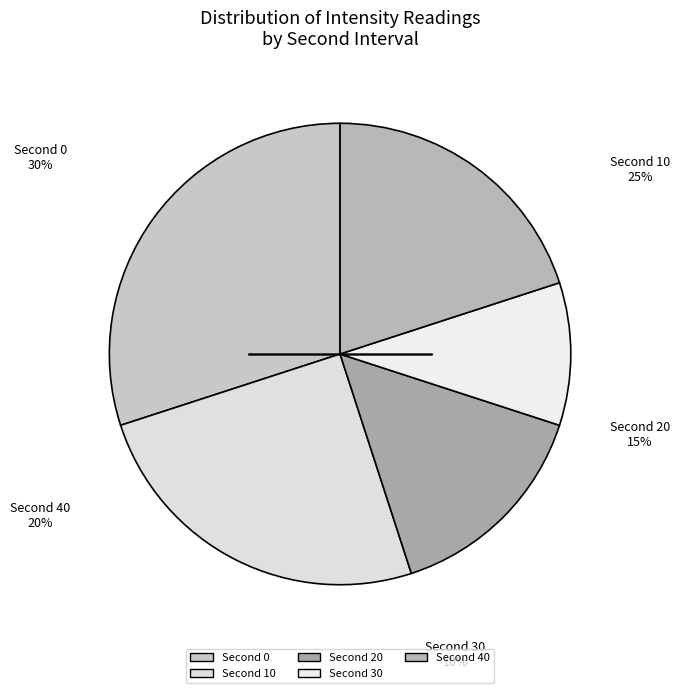

How many segments does this pie chart have?

5